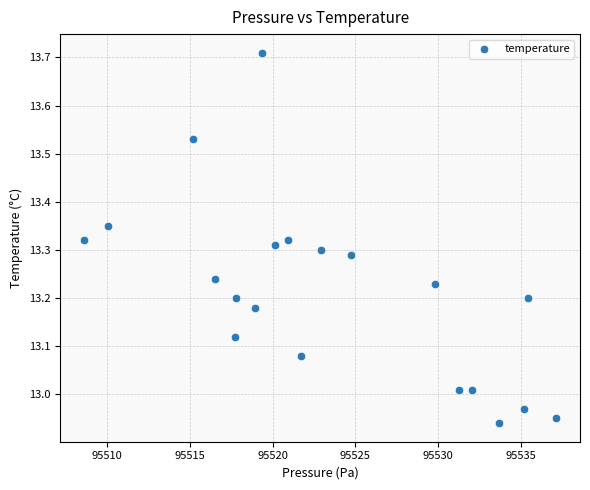

What is the range of X values (max minus min)?

28.6